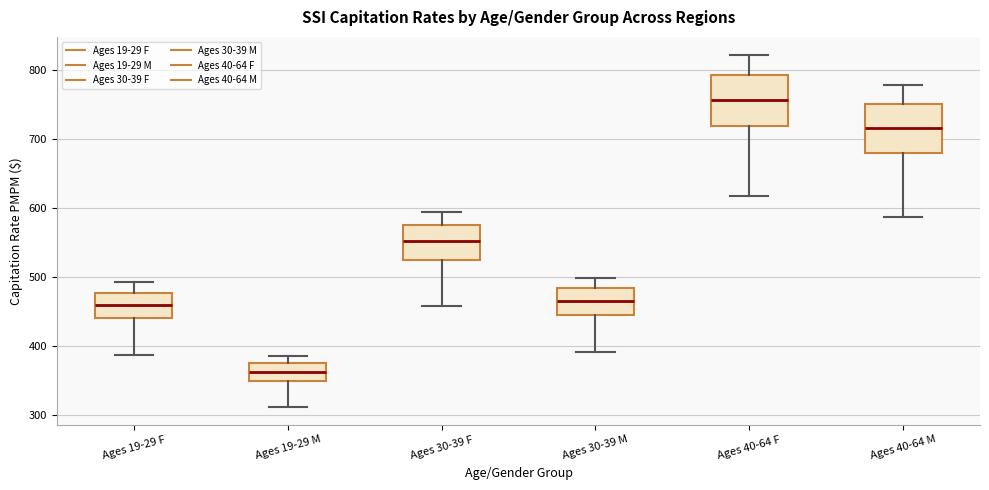

Where is the lower edge of the box for Ages 19-29 M on the y-axis? The values are not printed on the chart, so give them approximately, as read against the axis.

350